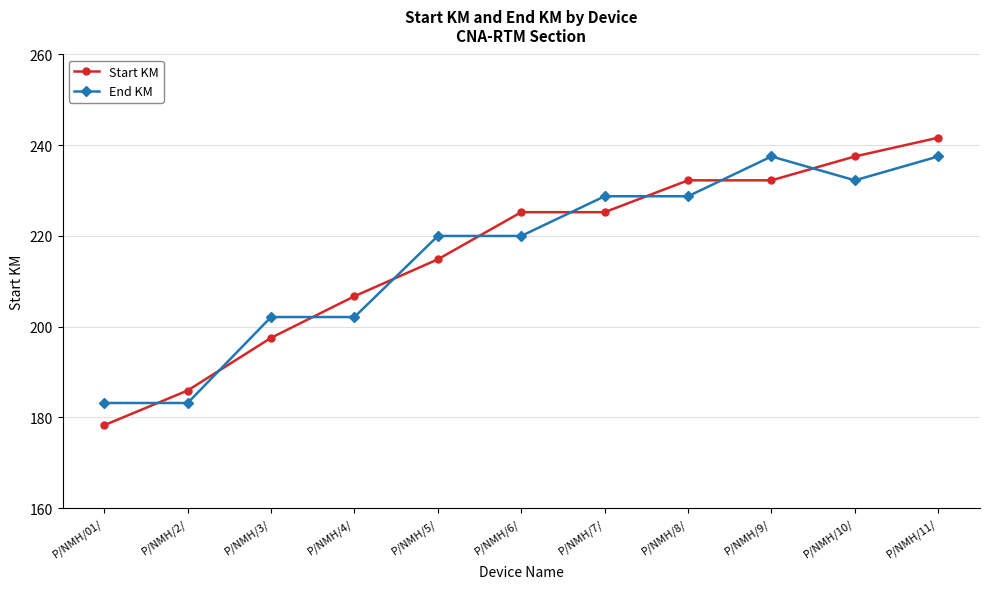

What is the difference between the highest and lowest values at P/NMH/01/?

4.9